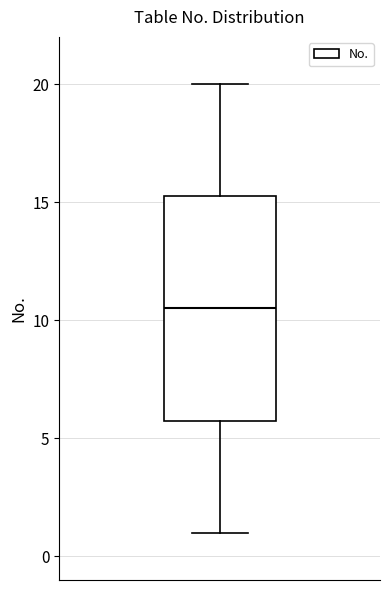

Read this box plot against the y-axis: the position of the median line, the range covered by the box, and the ends of both whiskers. The values are not printed on the chart, so give them approximately, as read against the axis.

median 10.5, box 6.0 to 15.5, whiskers 1.0 to 20.0